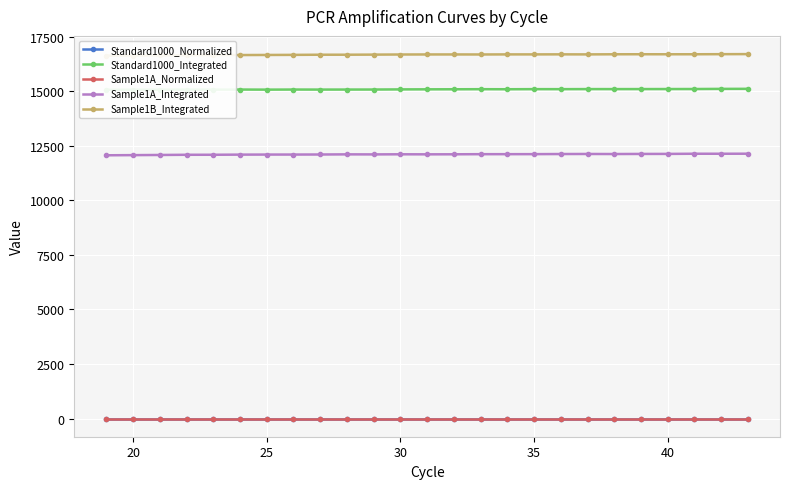

How many values in the Sample1B_Integrated series are below 16682?

12